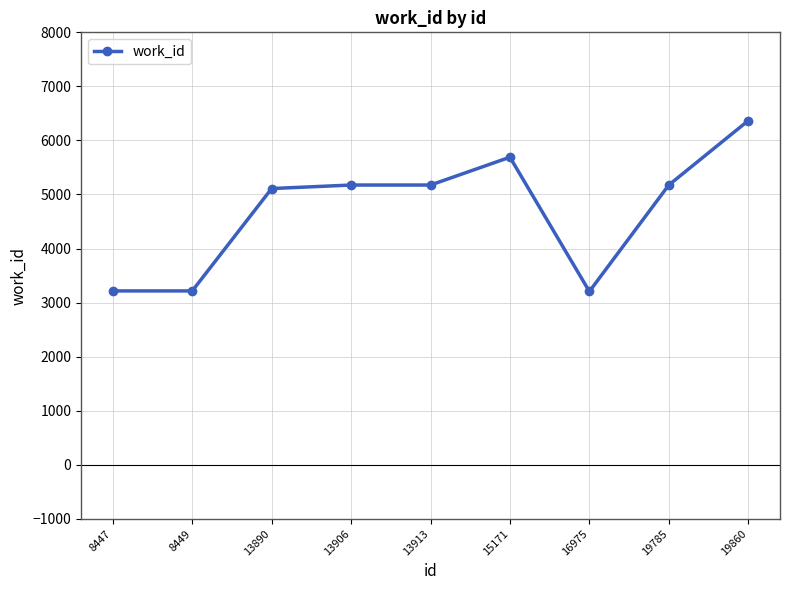

Approximately how many times larger is the value at 8449 compared to 19860?

0.5